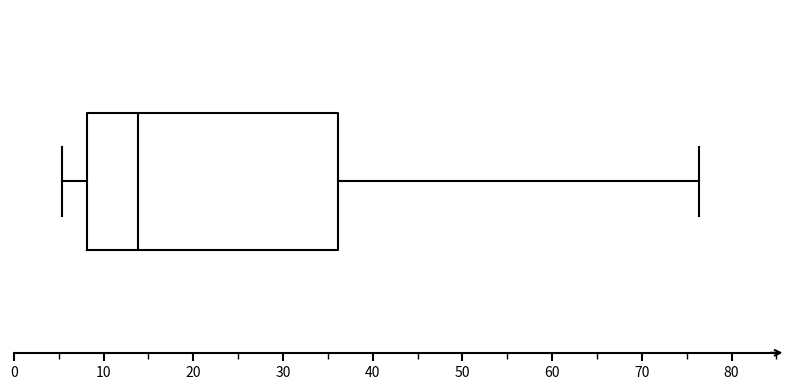

Where does the right whisker of the box end on the x-axis? The values are not printed on the chart, so give them approximately, as read against the axis.

76